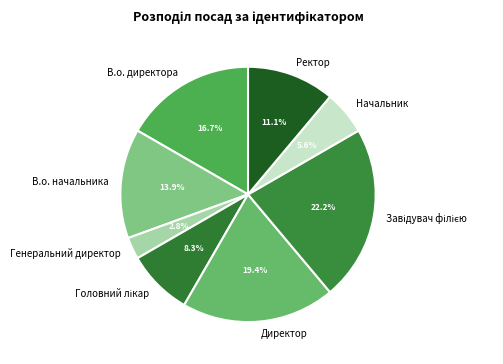

Is it true that В.о. начальника is 3% of the pie?

False